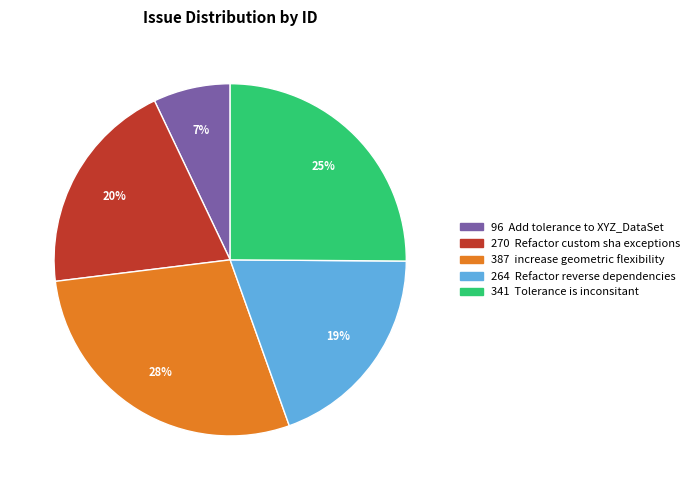

What is the ratio of the value at 341 Tolerance is inconsitant to the value at 96 Add tolerance to XYZ_DataSet?

3.6